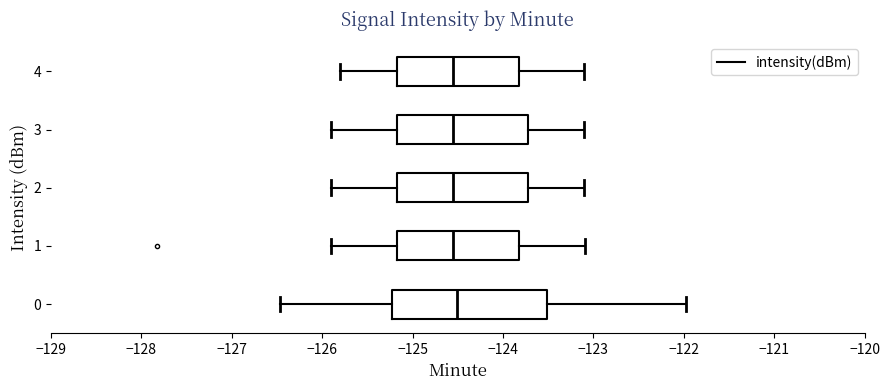

Where does the right whisker of the box at y = 4 end on the x-axis? The values are not printed on the chart, so give them approximately, as read against the axis.

-123.1